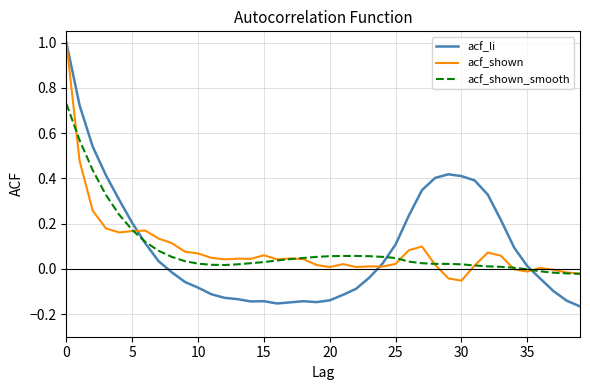

What is the highest value of the acf_shown series?

1.0